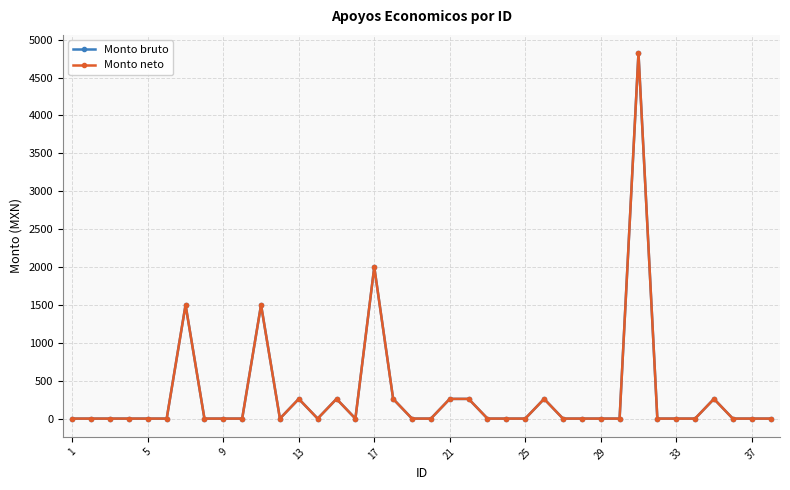

At how many categories does at least one series exceed 293?

4